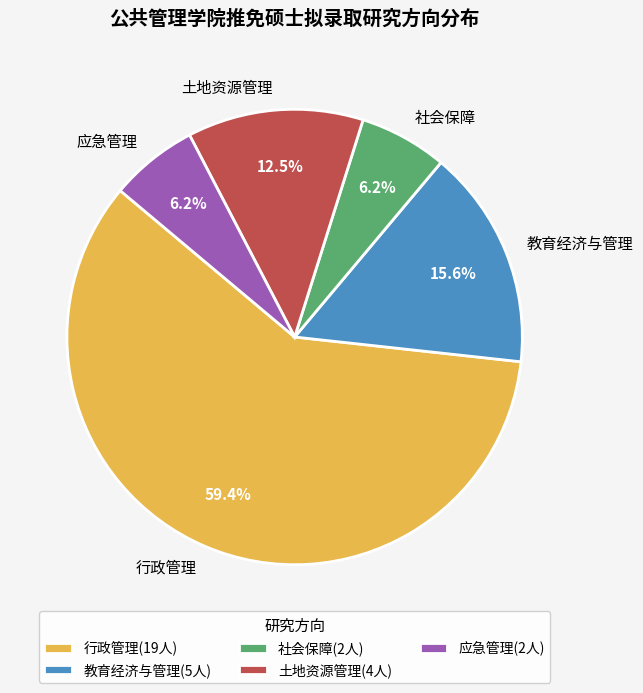

How many slices are in this pie chart?

5